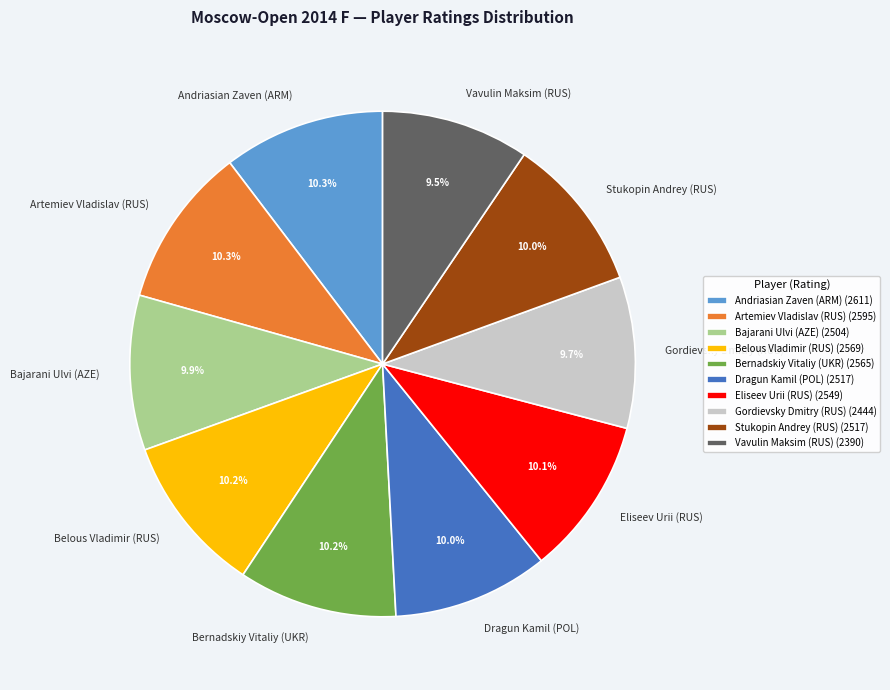

Do Belous Vladimir (RUS) and Artemiev Vladislav (RUS) together represent more than half of the pie?

No